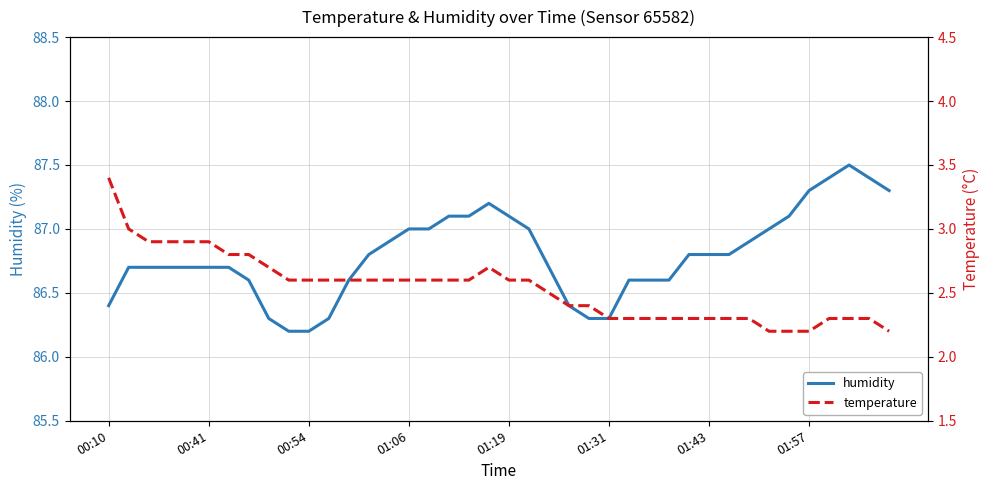

The humidity series shows 87.3 at 39. True or false?

True